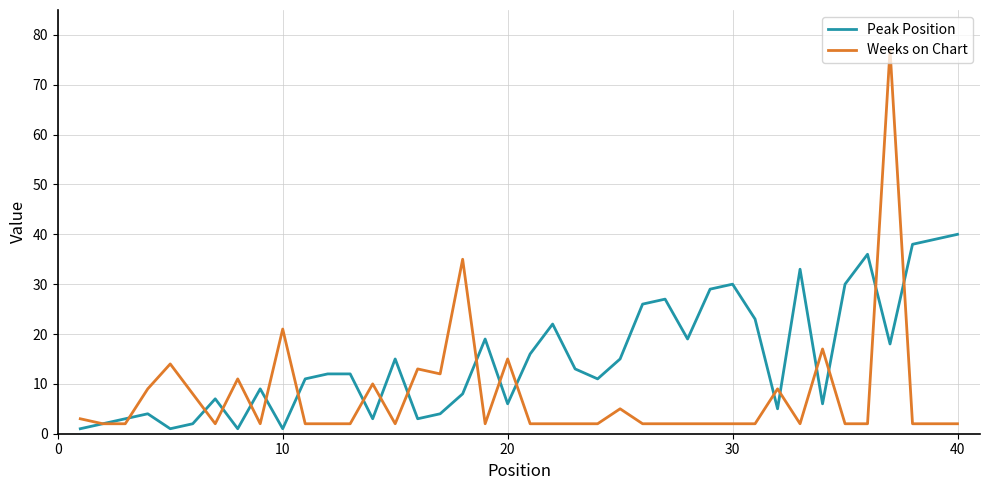

What is the difference between the maximum and minimum values in the Weeks on Chart series?

75